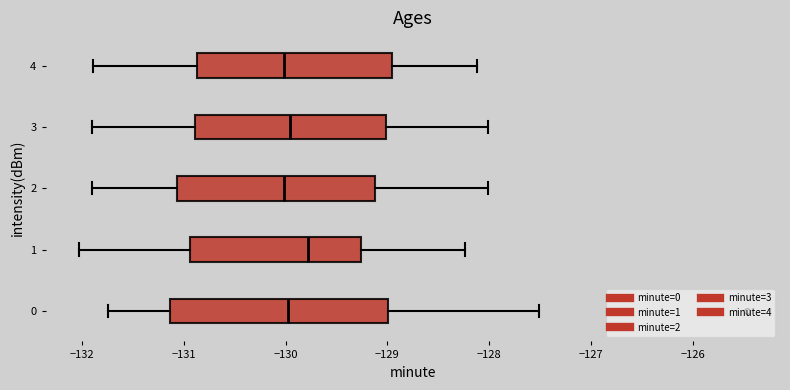

Which box is the widest, from its left edge to its right edge?

0